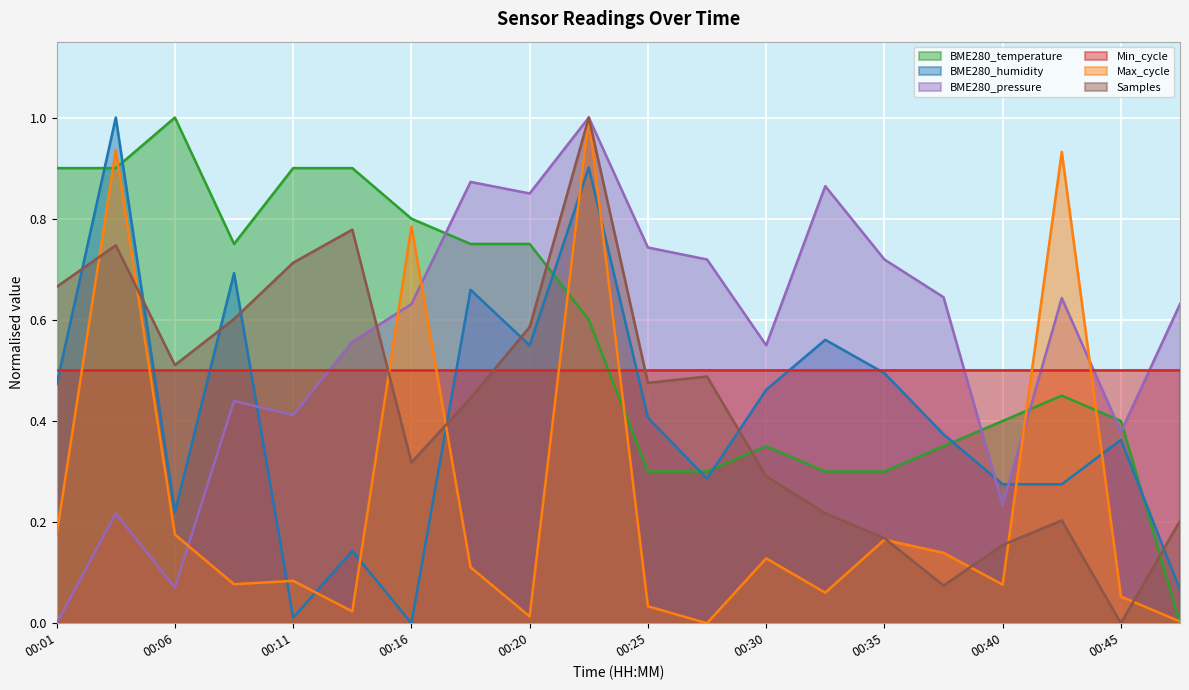

Rank the categories by BME280_humidity value from highest to lowest.

00:03, 00:23, 00:08, 00:18, 00:33, 00:20, 00:35, 00:01, 00:30, 00:25, 00:38, 00:45, 00:28, 00:40, 00:42, 00:06, 00:13, 00:47, 00:11, 00:16